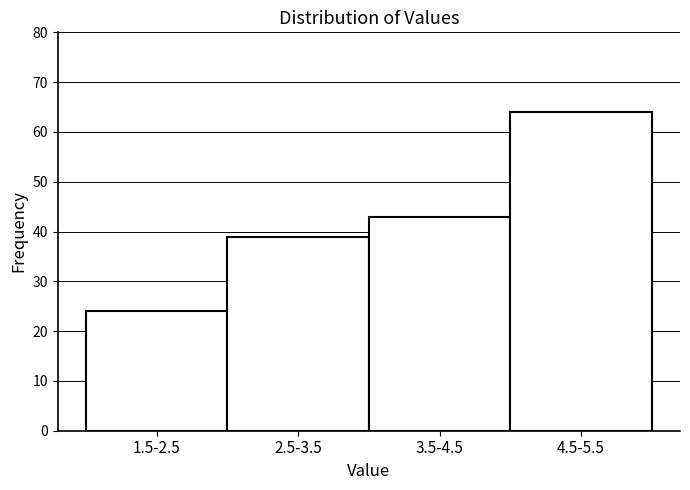

Reading left to right, what are all the values shown in this chart?

1.5-2.5=24	2.5-3.5=39	3.5-4.5=43	4.5-5.5=64